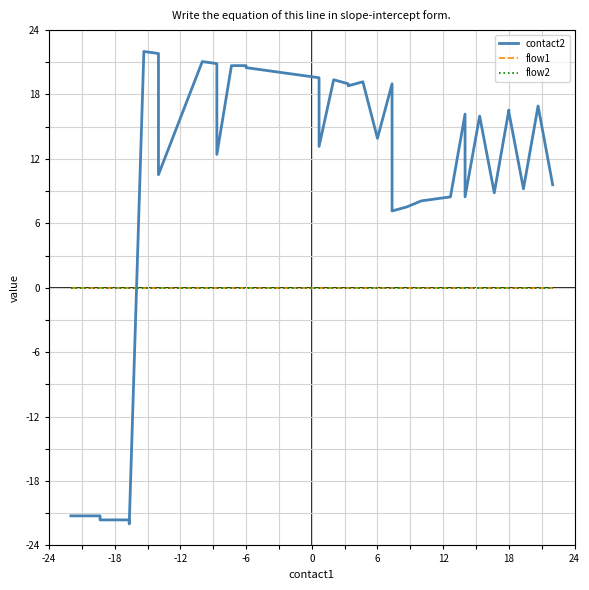

In contact2, how many points are lower than both neighbors (excluding endpoints)?

10